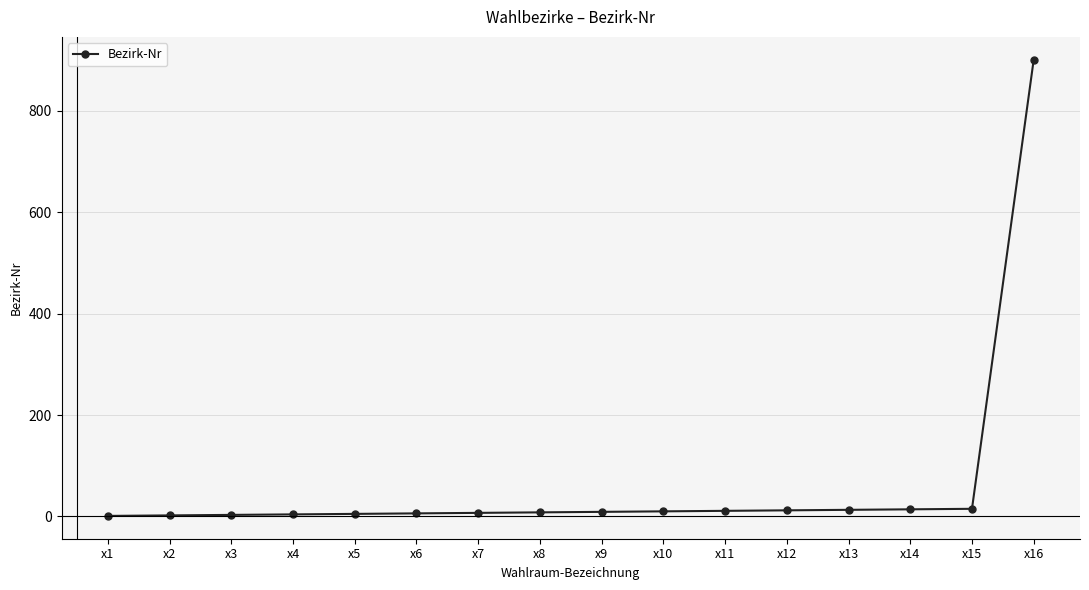

At which category does the chart reach its peak across all series?

x16